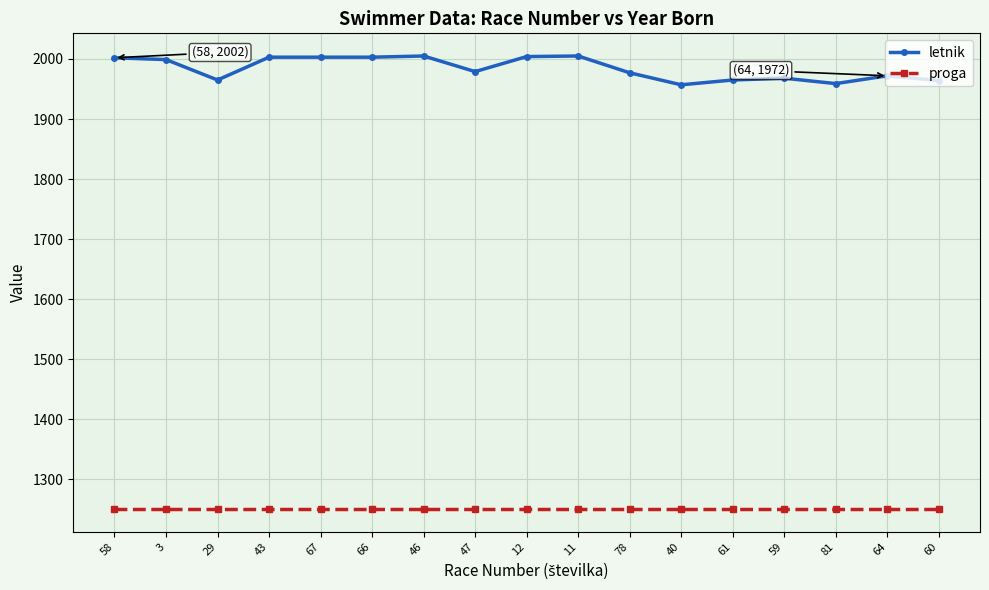

Which series has the largest range (max minus min)?

letnik